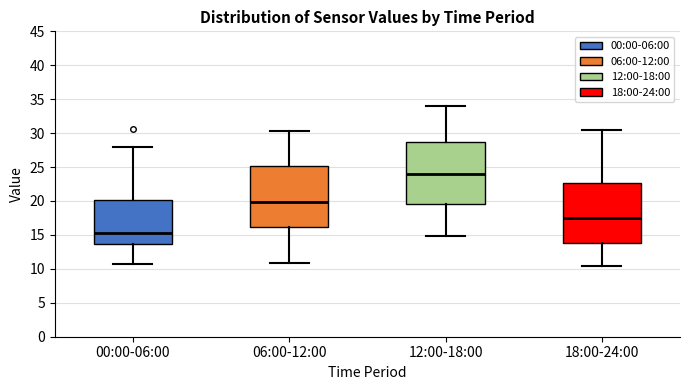

Reading left to right, transcribe this box plot: for each box, give where its median line is, the range the box spans, and where its two whiskers end, as read against the y-axis. The values are not printed on the chart, so give them approximately, as read against the axis.

00:00-06:00: median 15.5, box 13.5 to 20.0, whiskers 10.5 to 28.0
06:00-12:00: median 20.0, box 16.0 to 25.0, whiskers 11.0 to 30.5
12:00-18:00: median 24.0, box 19.5 to 28.5, whiskers 15.0 to 34.0
18:00-24:00: median 17.5, box 14.0 to 22.5, whiskers 10.5 to 30.5